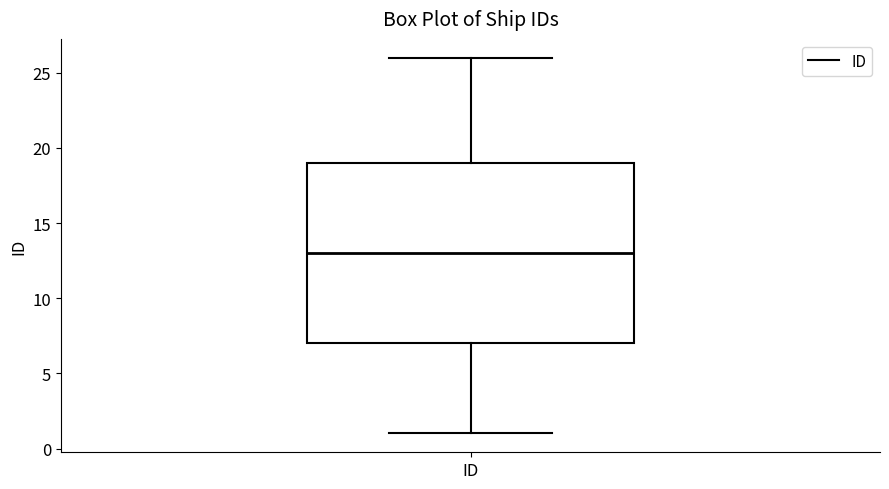

Read this box plot against the y-axis: the position of the median line, the range covered by the box, and the ends of both whiskers. The values are not printed on the chart, so give them approximately, as read against the axis.

median 13, box 7 to 19, whiskers 1 to 26